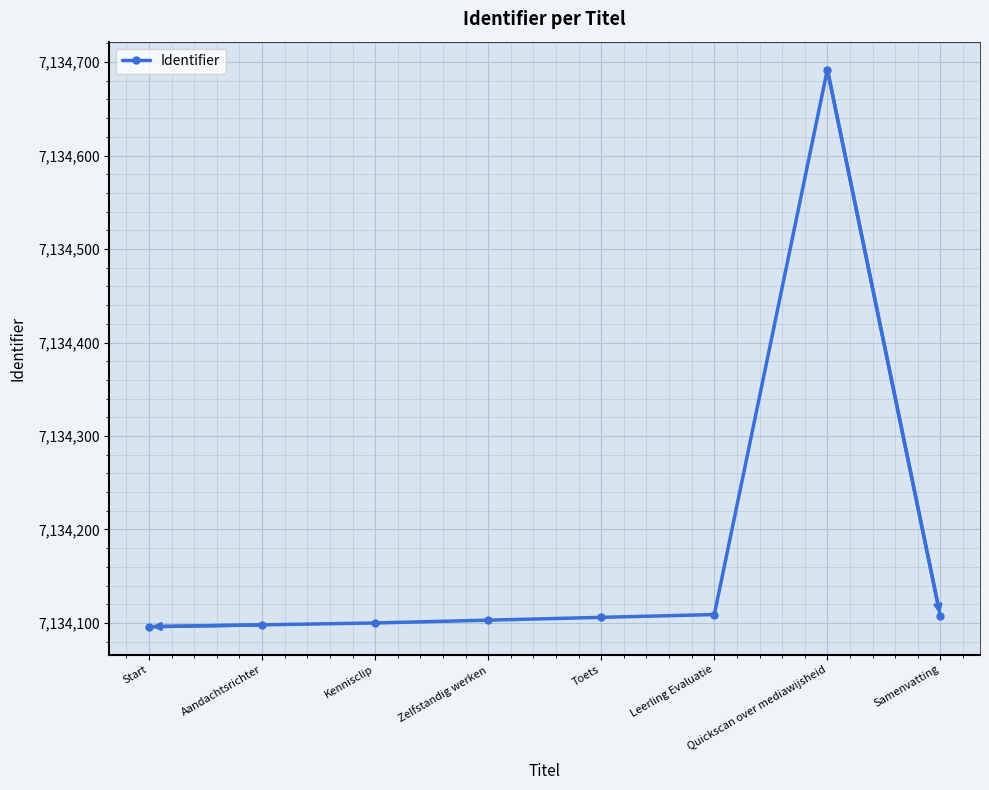

The chart shows a value of 12621051 at Leerling Evaluatie. True or false?

False